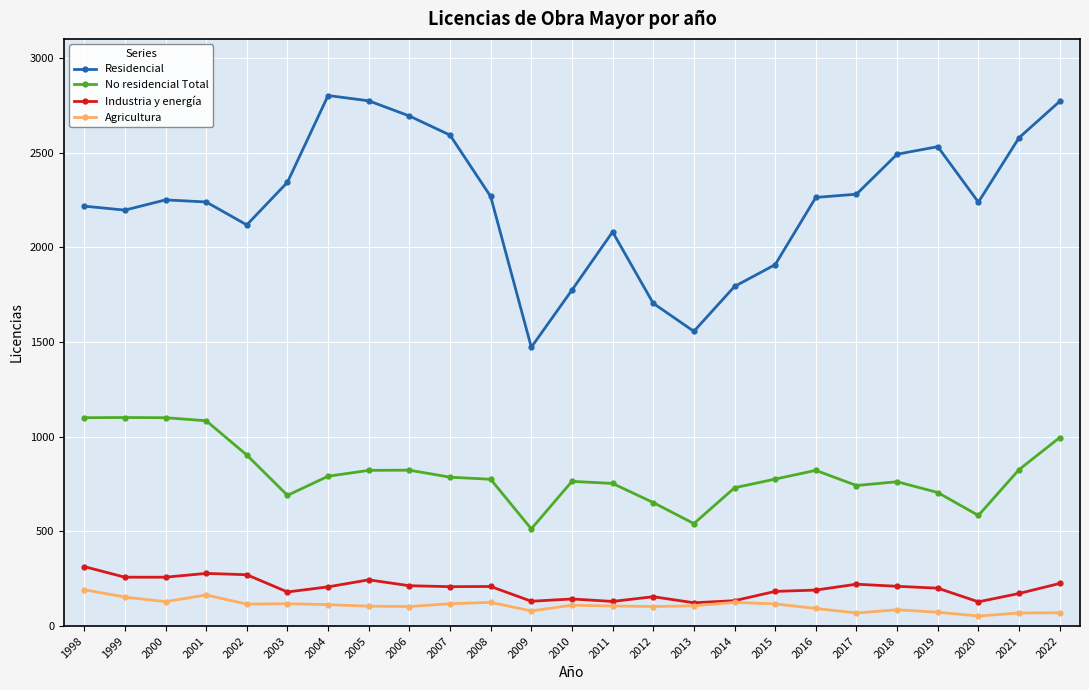

At how many categories does at least one series exceed 2155?

17